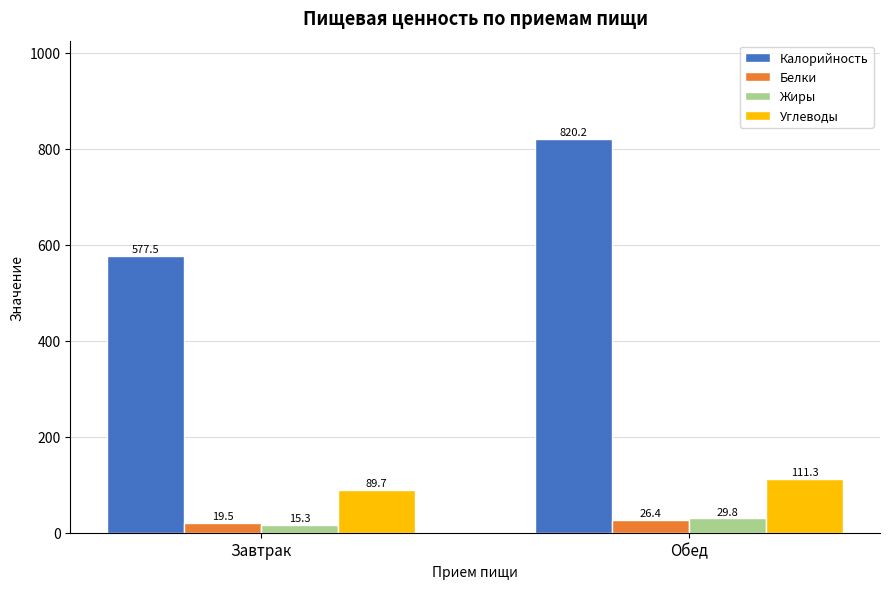

At Обед, list the series in order from smallest to largest.

Белки, Жиры, Углеводы, Калорийность